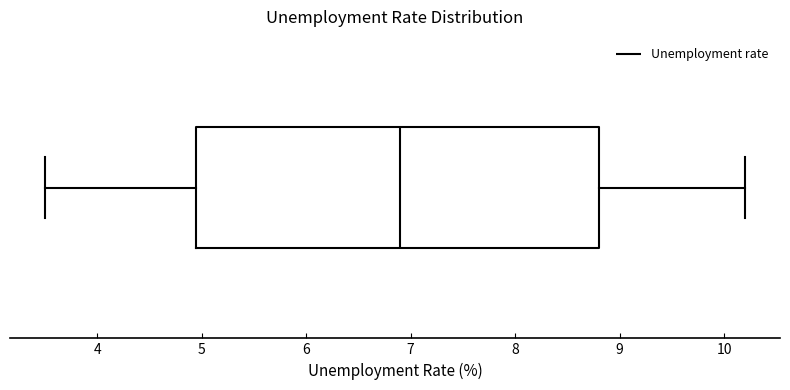

Transcribe this box plot: give where the median line is, the range the box spans, and where the two whiskers end, as read against the x-axis. The values are not printed on the chart, so give them approximately, as read against the axis.

median 6.9, box 5.0 to 8.8, whiskers 3.5 to 10.2